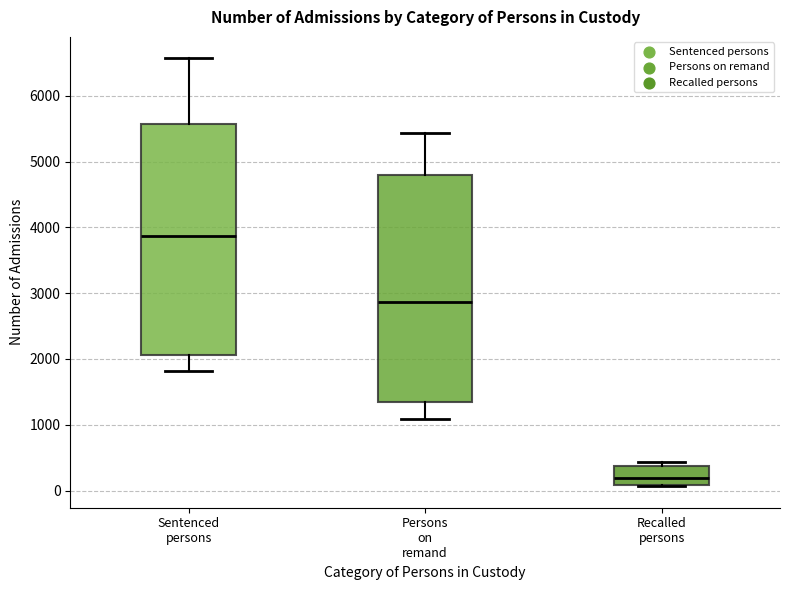

Where does the lower whisker of the box for Persons on remand end on the y-axis? The values are not printed on the chart, so give them approximately, as read against the axis.

1100